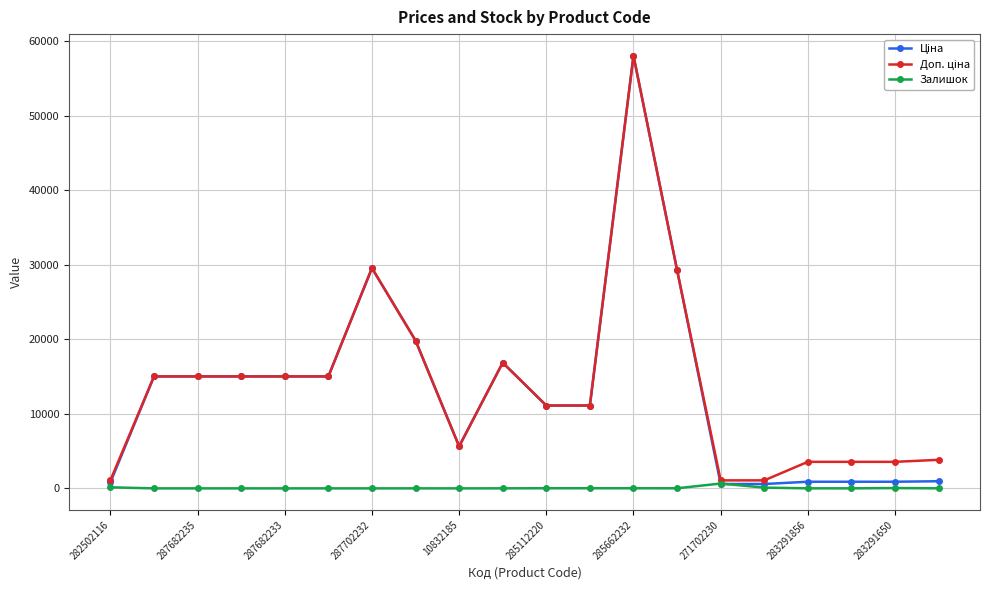

What is the maximum value shown in the chart?

58037.0